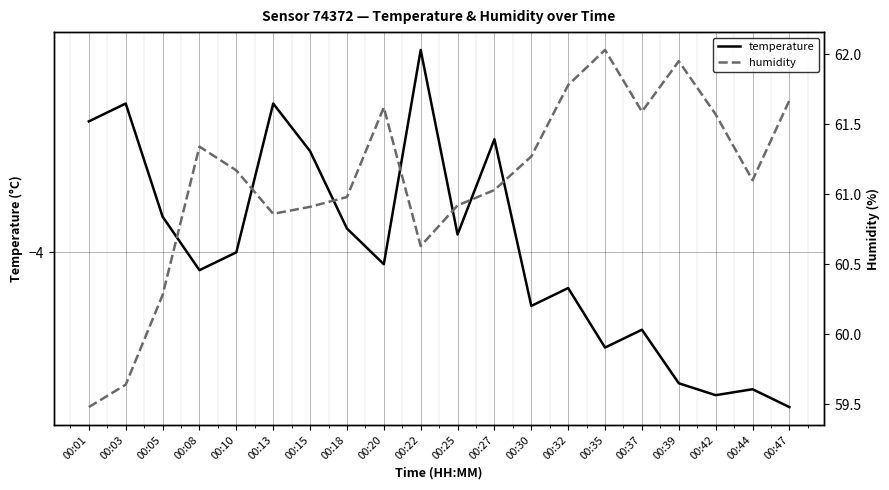

Which series has the largest total across all categories?

humidity